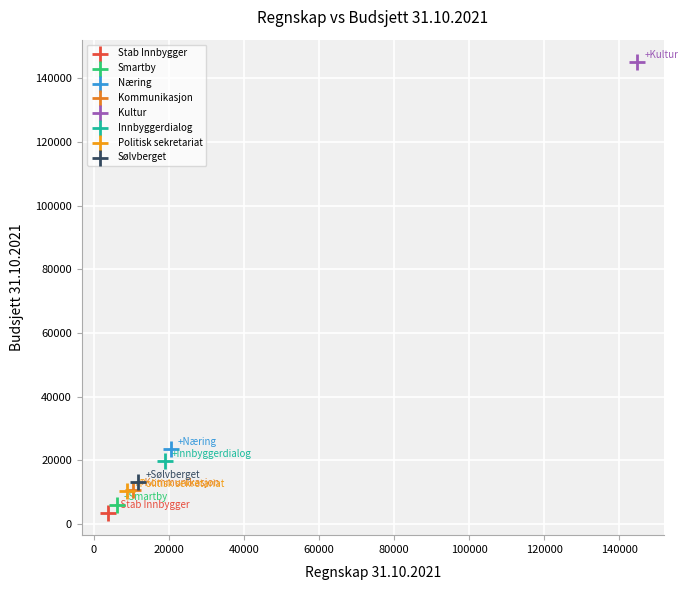

What are all the series names shown in the legend?

Stab Innbygger, Smartby, Næring, Kommunikasjon, Kultur, Innbyggerdialog, Politisk sekretariat, Sølvberget